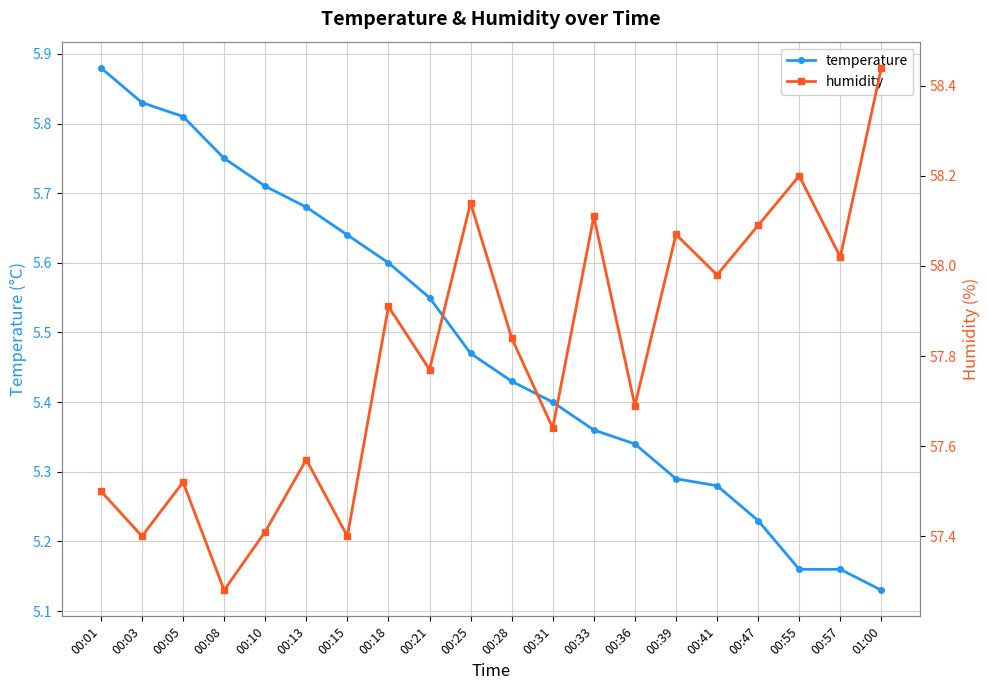

What is the total value across all series at 00:03?

63.2